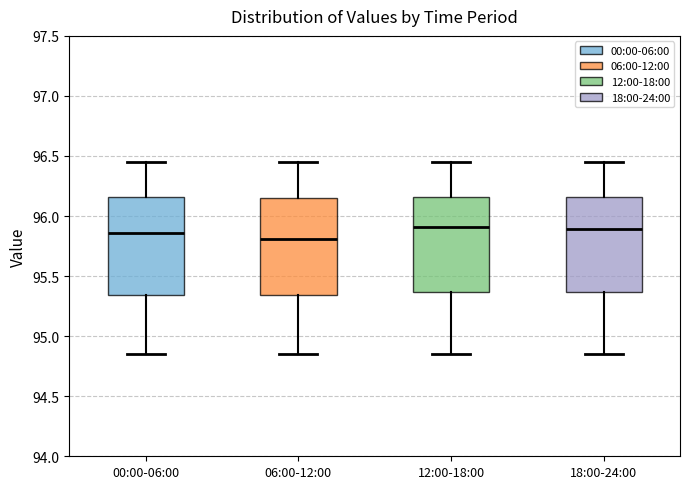

Which box has the lowest median line?

06:00-12:00